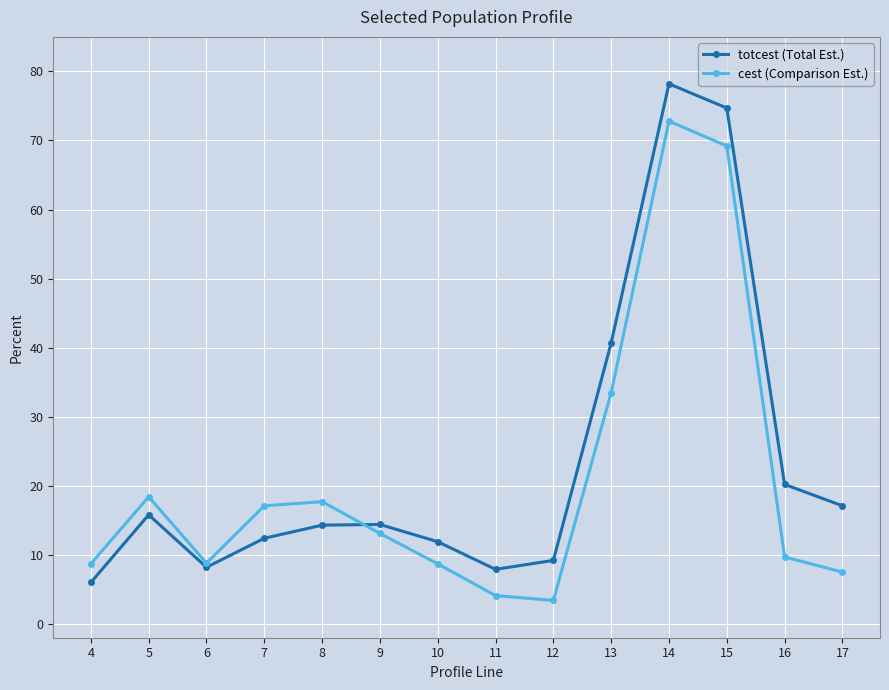

At which category is the sum across all series the highest?

14